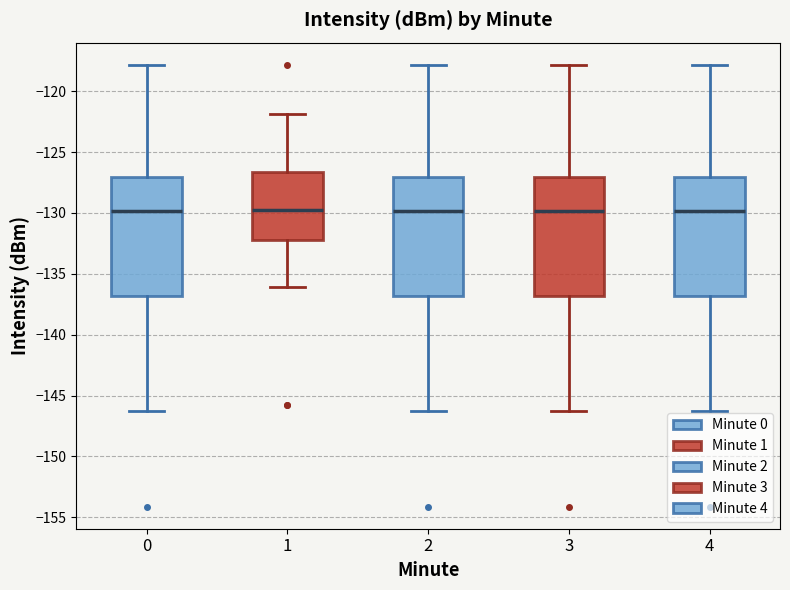

Reading left to right, transcribe this box plot: for each box, give where its median line is, the range the box spans, and where its two whiskers end, as read against the y-axis. The values are not printed on the chart, so give them approximately, as read against the axis.

0: median -130.0, box -137.0 to -127.0, whiskers -146.5 to -118.0
1: median -129.5, box -132.5 to -126.5, whiskers -136.0 to -122.0
2: median -130.0, box -137.0 to -127.0, whiskers -146.5 to -118.0
3: median -130.0, box -137.0 to -127.0, whiskers -146.5 to -118.0
4: median -130.0, box -137.0 to -127.0, whiskers -146.5 to -118.0